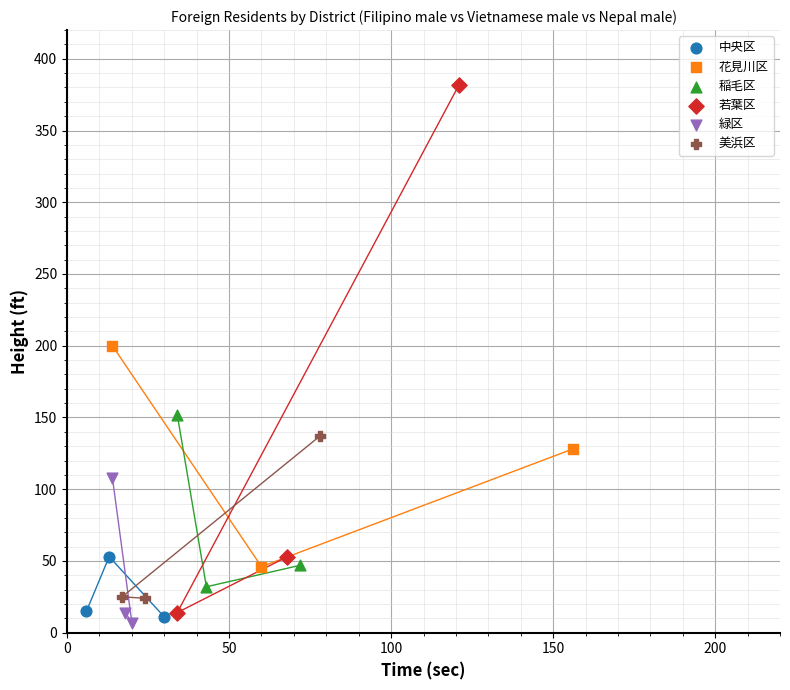

Which series reaches the maximum Y coordinate?

若葉区